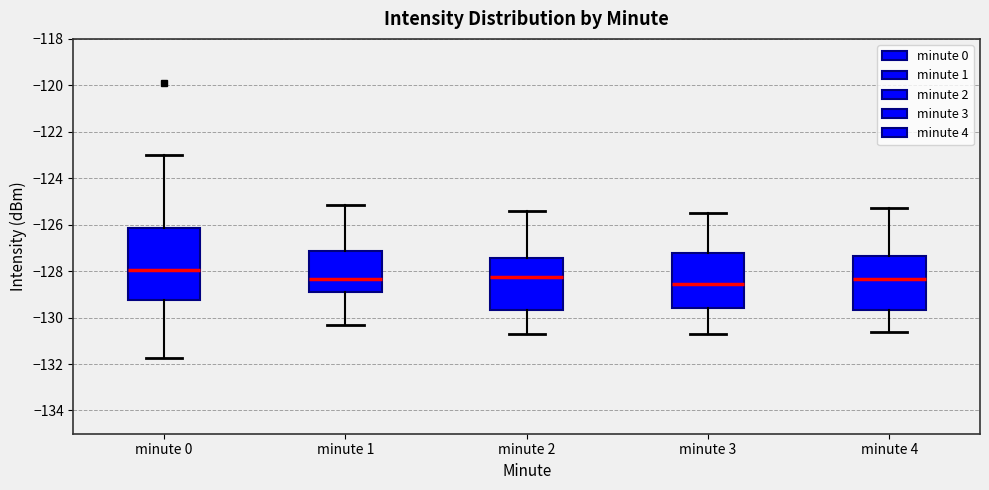

Reading left to right, read every box against the y-axis: the position of its median line, the range the box covers, and the ends of its whiskers. The values are not printed on the chart, so give them approximately, as read against the axis.

minute 0: median -128.0, box -129.2 to -126.2, whiskers -131.8 to -123.0
minute 1: median -128.4, box -128.8 to -127.2, whiskers -130.2 to -125.2
minute 2: median -128.2, box -129.6 to -127.4, whiskers -130.6 to -125.4
minute 3: median -128.6, box -129.6 to -127.2, whiskers -130.6 to -125.4
minute 4: median -128.4, box -129.6 to -127.4, whiskers -130.6 to -125.2